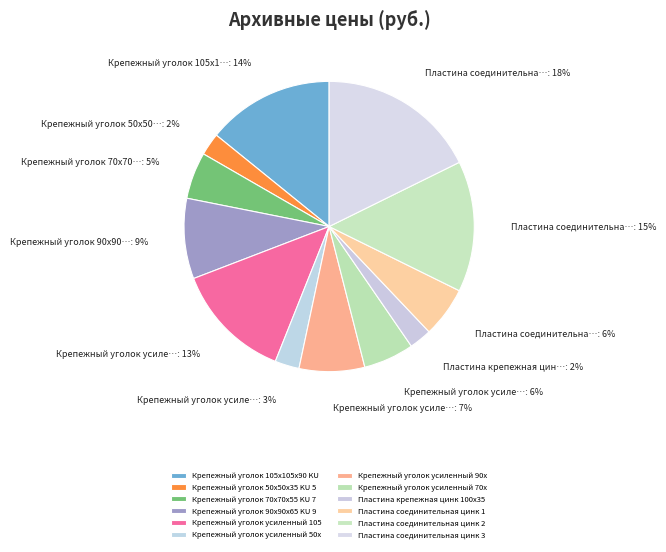

How many segments does this pie chart have?

12